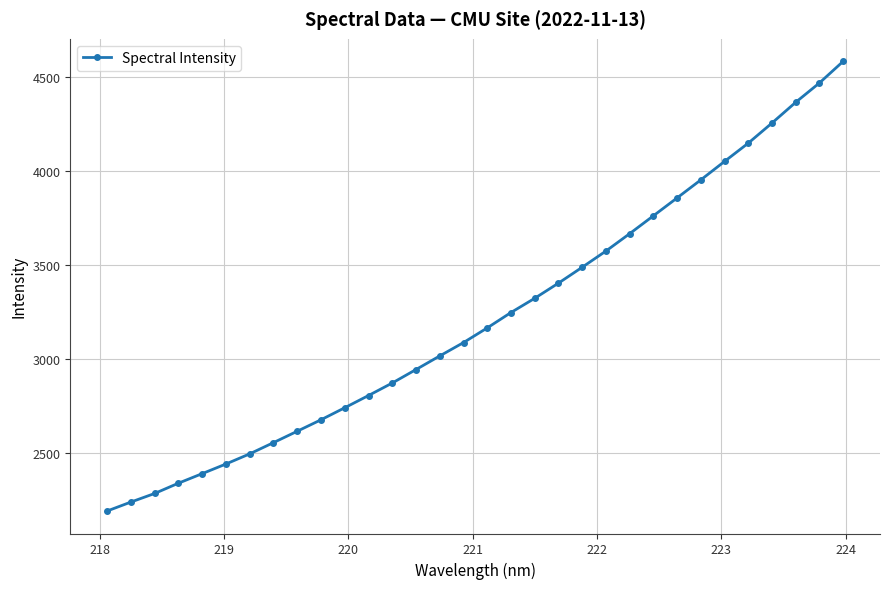

What is the value of the 6th point from the left?

2443.9